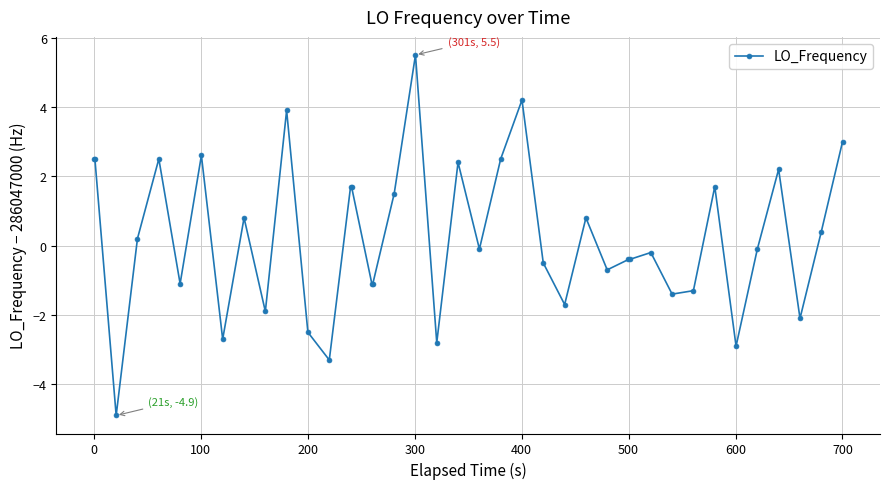

True or false: the data has more than 1 interior local peaks.

True